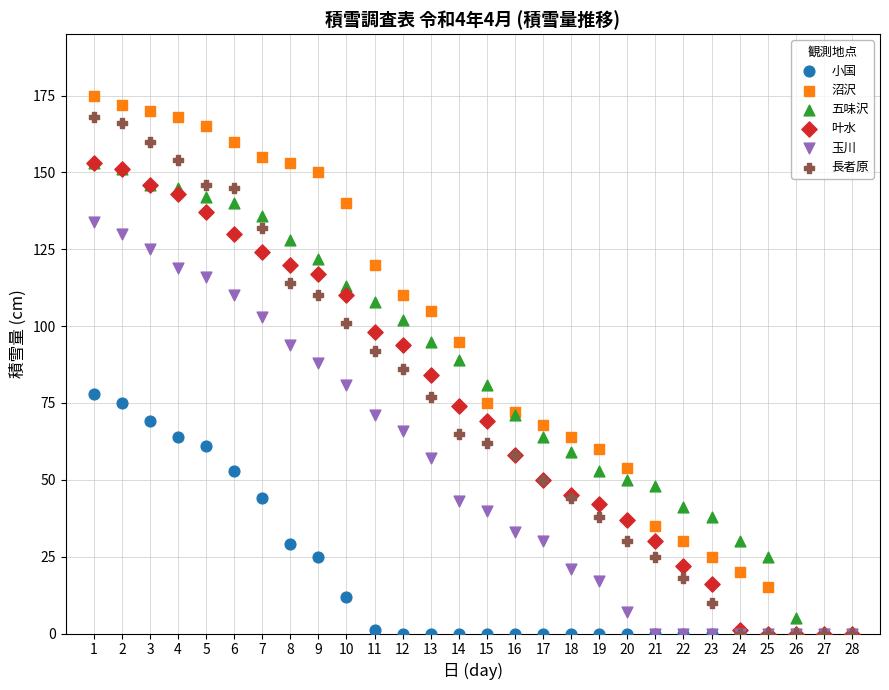

What are all the series names shown in the legend?

小国, 沼沢, 五味沢, 叶水, 玉川, 長者原